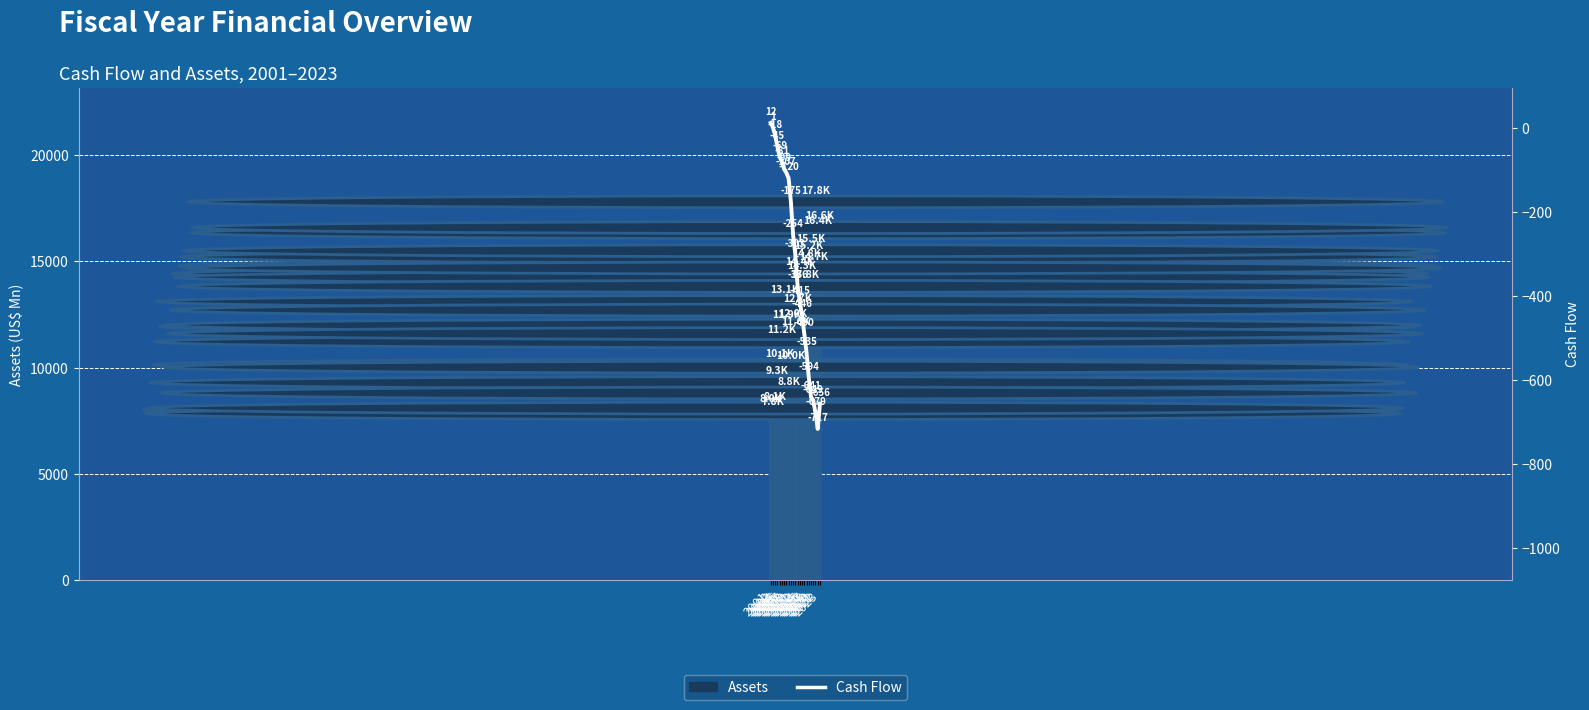

Reading left to right, transcribe all the data shown in this chart.

Assets: 7999.0	7824.8	8084.9	9287.7	10119.1	11215.0	13111.0	11936.7	8795.8	10016.5	11994.5	11600.0	12707.8	14428.5	14255.5	13826.7	14798.9	15210.5	15507.5	14692.0	17813.9	16354.6	16598.8
Cash Flow: 11.7	0.7	-18.4	-45.2	-69.4	-81.0	-98.6	-107.2	-120.3	-175.3	-254.5	-302.6	-375.6	-414.6	-446.0	-489.8	-535.4	-594.0	-640.5	-648.7	-679.2	-716.8	-656.4